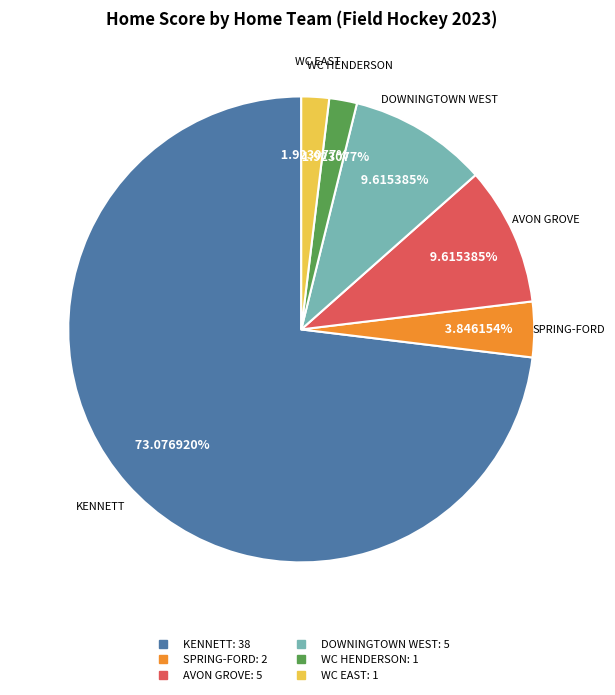

Is there any slice that represents more than half of the pie?

Yes